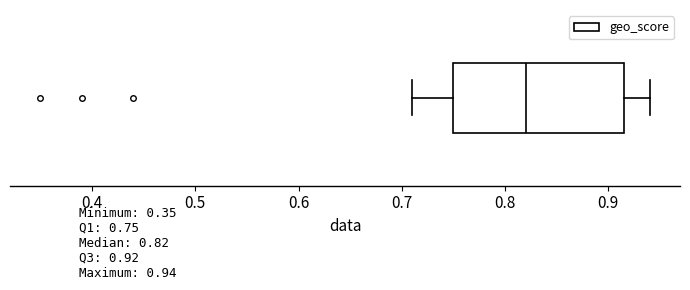

Transcribe this box plot: give where the median line is, the range the box spans, and where the two whiskers end, as read against the x-axis. The values are not printed on the chart, so give them approximately, as read against the axis.

median 0.82, box 0.75 to 0.92, whiskers 0.71 to 0.94